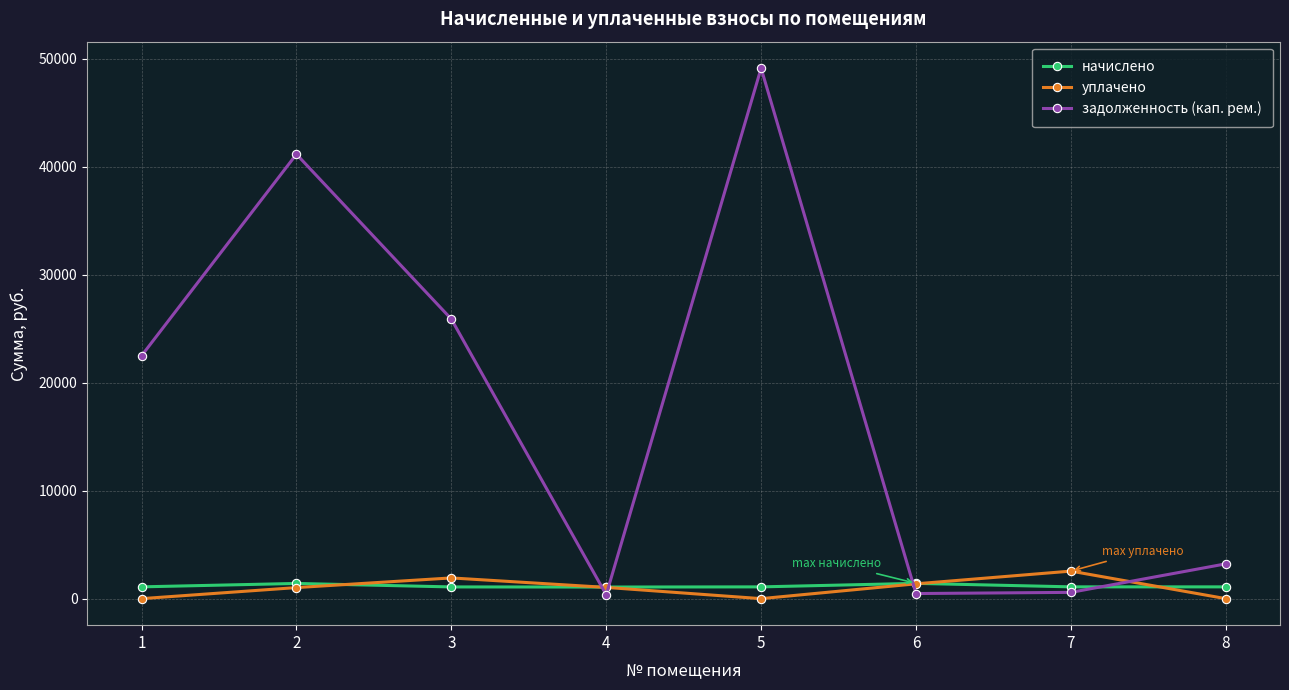

What is the greatest value displayed?

49127.8